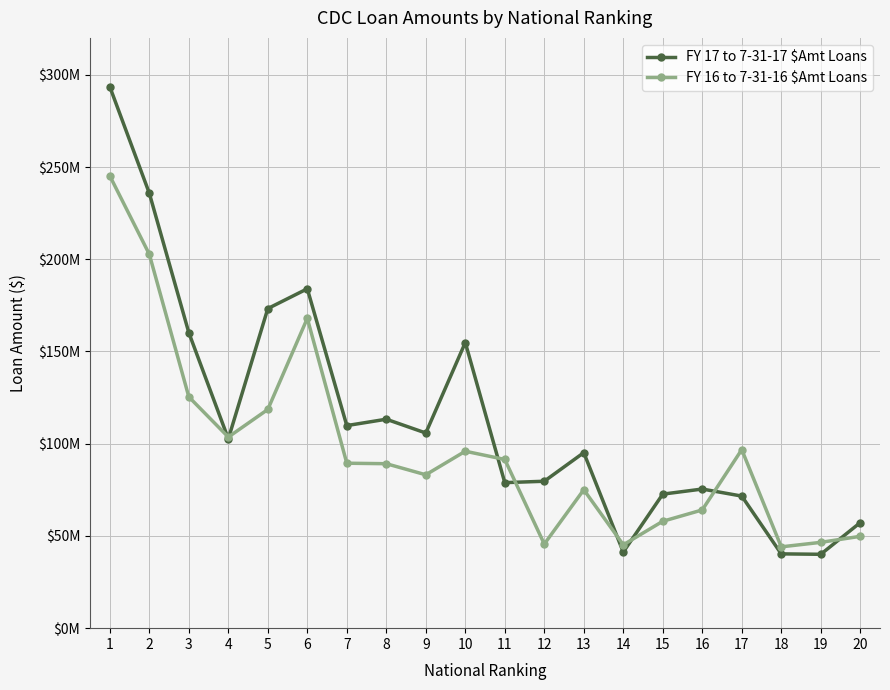

Which series has the largest total across all categories?

FY 17 to 7-31-17 $Amt Loans